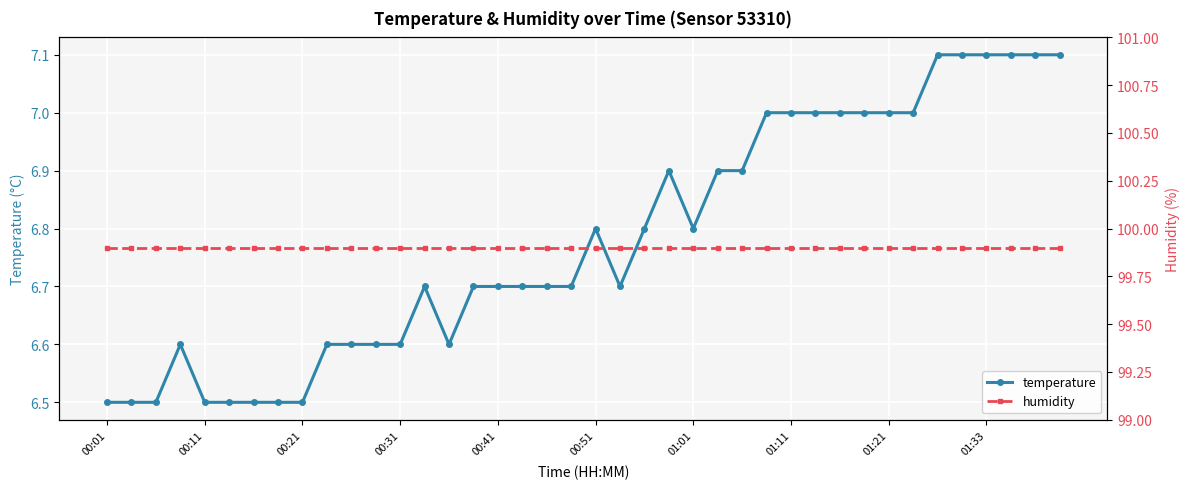

True or false: humidity has more than 2 points higher than both neighbors.

False